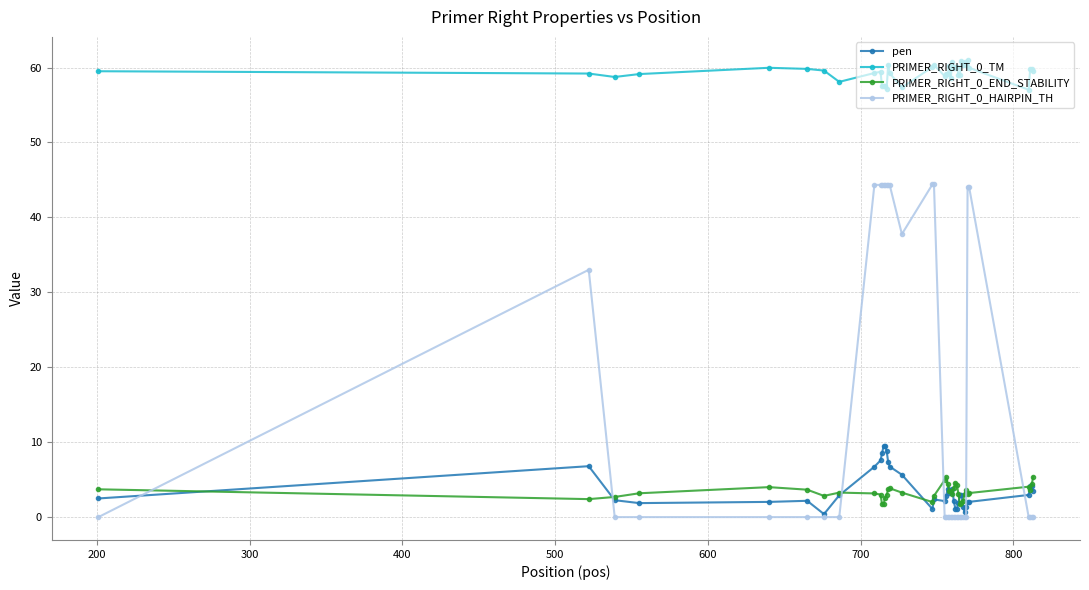

Which series has the largest range (max minus min)?

PRIMER_RIGHT_0_HAIRPIN_TH